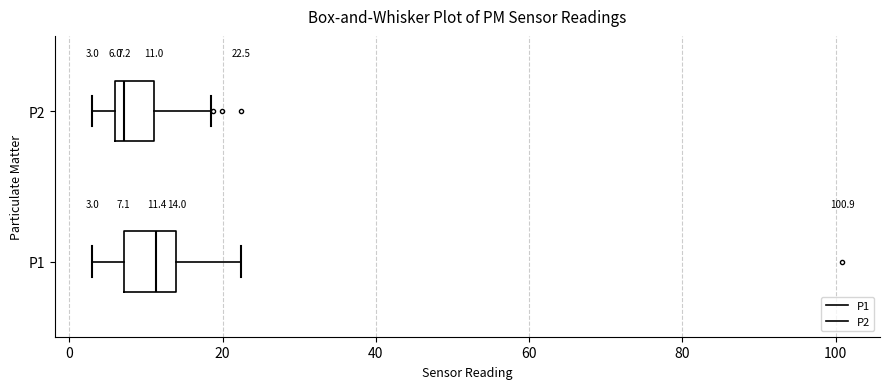

Which box has the furthest to the right median line?

P1